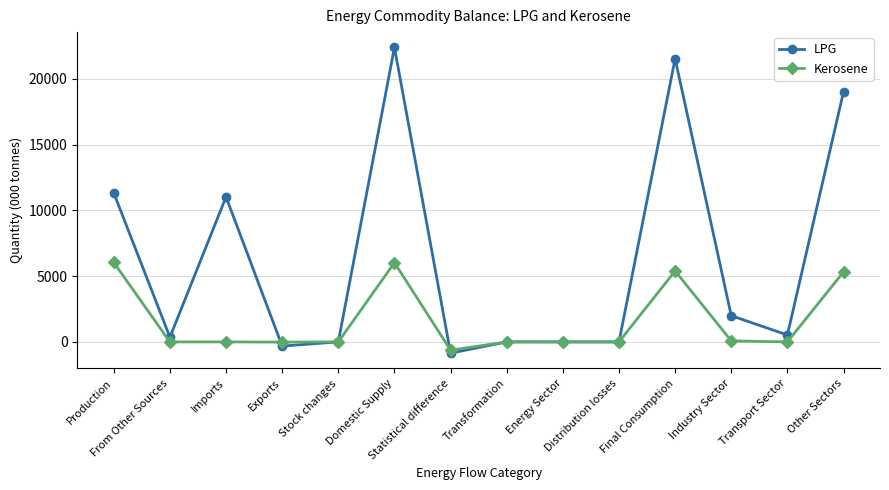

What is the label of the 9th point from the right?

Domestic Supply